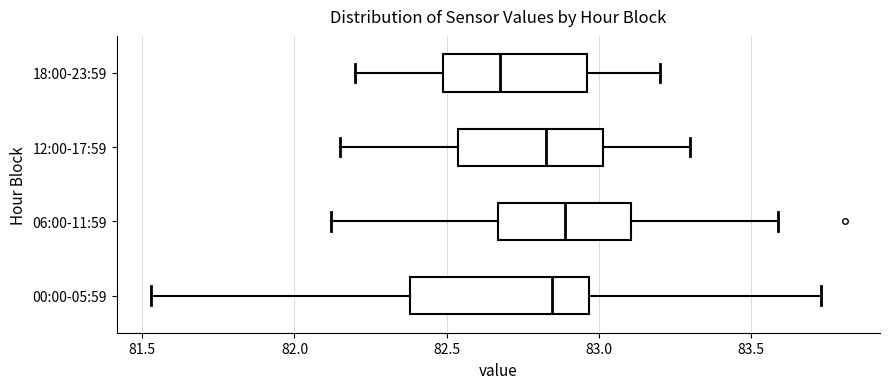

Reading bottom to top, transcribe this box plot: for each box, give where its median line is, the range the box spans, and where its two whiskers end, as read against the x-axis. The values are not printed on the chart, so give them approximately, as read against the axis.

00:00-05:59: median 82.85, box 82.40 to 82.95, whiskers 81.55 to 83.75
06:00-11:59: median 82.90, box 82.65 to 83.10, whiskers 82.10 to 83.60
12:00-17:59: median 82.85, box 82.55 to 83.00, whiskers 82.15 to 83.30
18:00-23:59: median 82.70, box 82.50 to 82.95, whiskers 82.20 to 83.20